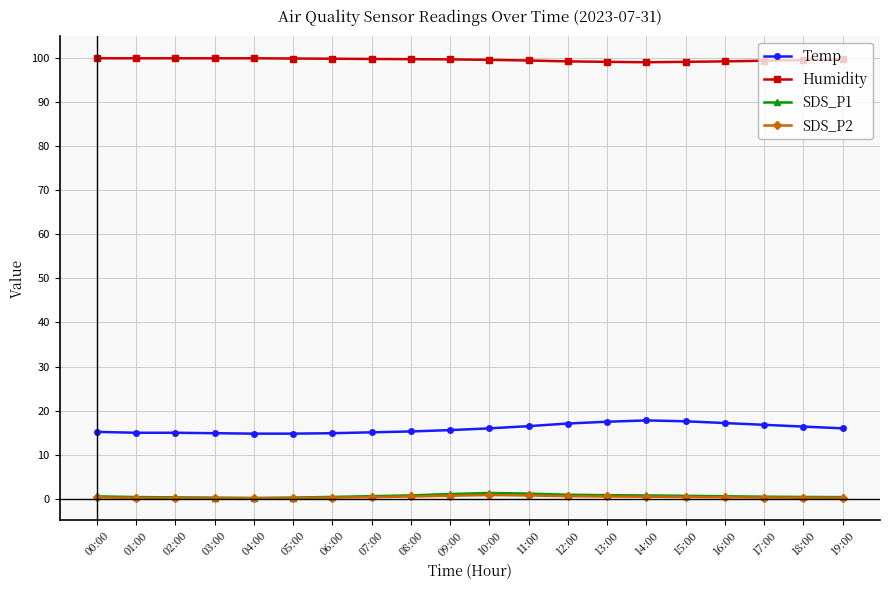

What is the difference between the second highest and second lowest values in the SDS_P1 series?

0.9